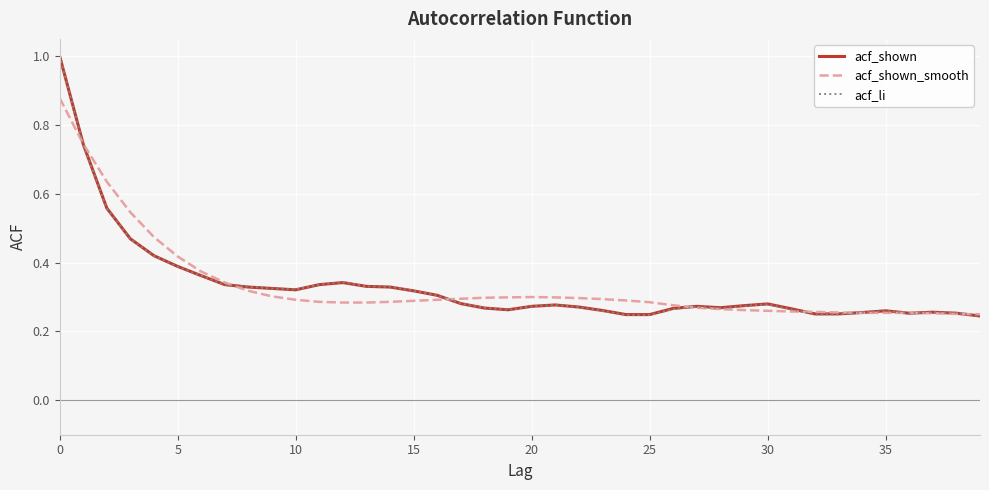

Reading left to right, extract all data points from this chart.

acf_shown: 1.0	0.7	0.6	0.5	0.4	0.4	0.4	0.3	0.3	0.3	0.3	0.3	0.3	0.3	0.3	0.3	0.3	0.3	0.3	0.3	0.3	0.3	0.3	0.3	0.2	0.2	0.3	0.3	0.3	0.3	0.3	0.3	0.3	0.3	0.3	0.3	0.3	0.3	0.3	0.2
acf_shown_smooth: 0.9	0.7	0.6	0.5	0.5	0.4	0.4	0.3	0.3	0.3	0.3	0.3	0.3	0.3	0.3	0.3	0.3	0.3	0.3	0.3	0.3	0.3	0.3	0.3	0.3	0.3	0.3	0.3	0.3	0.3	0.3	0.3	0.3	0.3	0.3	0.3	0.3	0.3	0.3	0.2
acf_li: 1.0	0.7	0.6	0.5	0.4	0.4	0.4	0.3	0.3	0.3	0.3	0.3	0.3	0.3	0.3	0.3	0.3	0.3	0.3	0.3	0.3	0.3	0.3	0.3	0.2	0.2	0.3	0.3	0.3	0.3	0.3	0.3	0.2	0.2	0.3	0.3	0.3	0.3	0.3	0.2